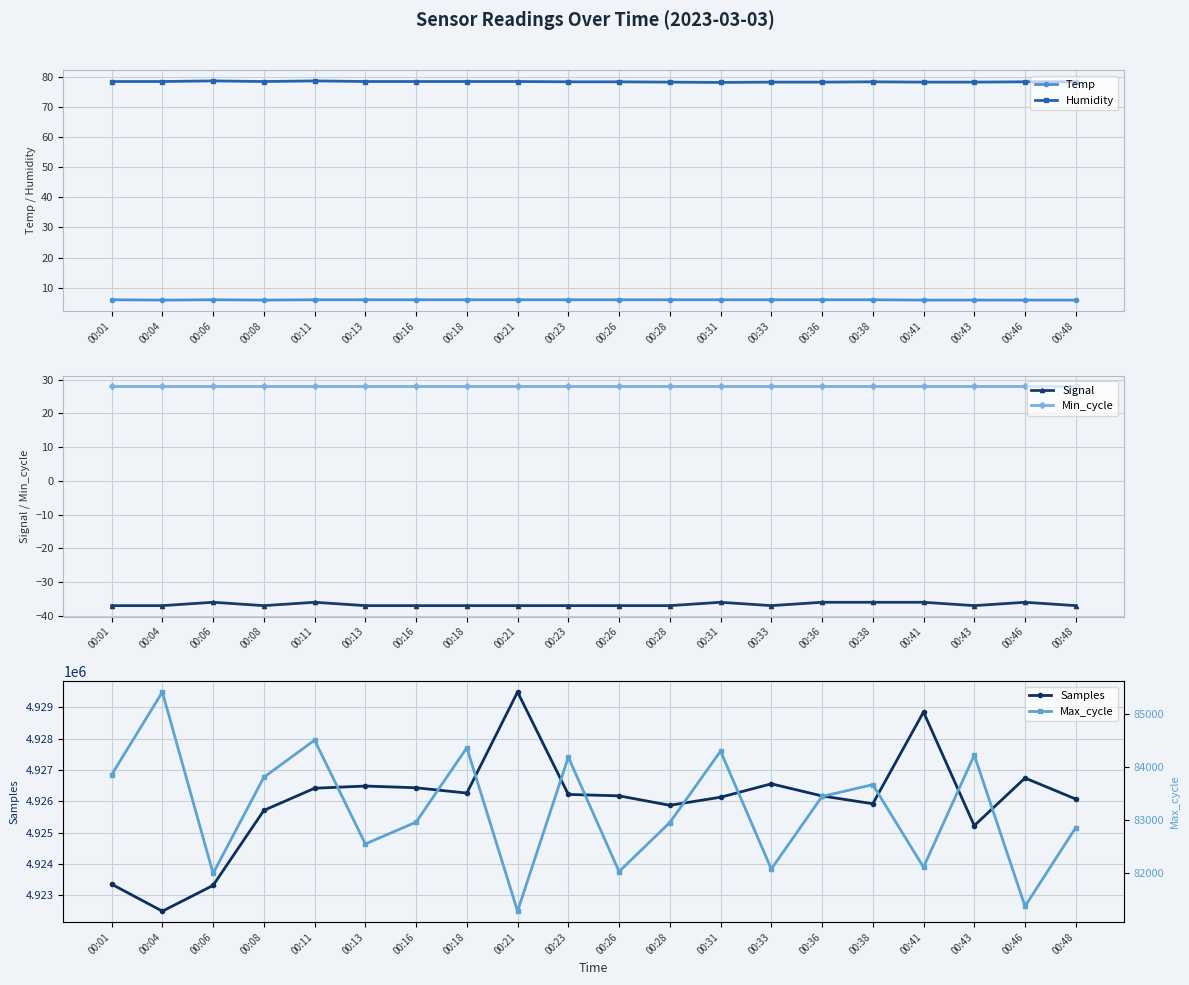

True or false: Temp and Samples intersect in this chart.

False